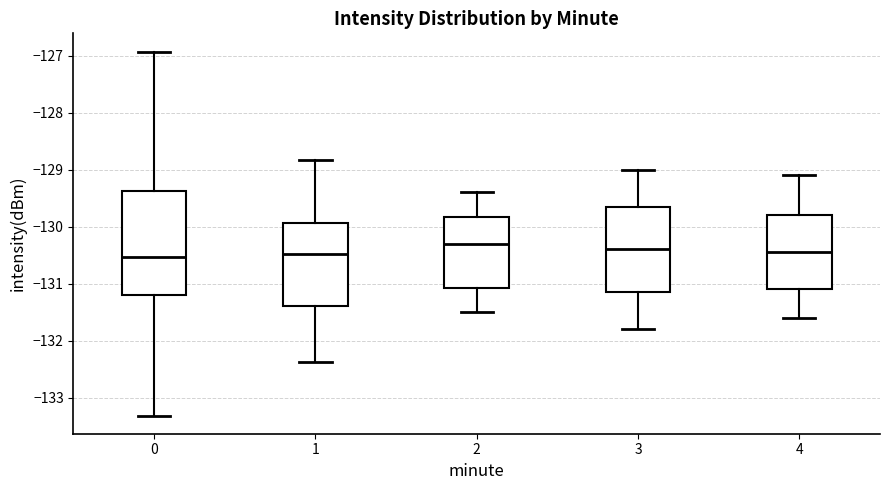

Reading left to right, transcribe this box plot: for each box, give where its median line is, the range the box spans, and where its two whiskers end, as read against the y-axis. The values are not printed on the chart, so give them approximately, as read against the axis.

0: median -130.5, box -131.2 to -129.4, whiskers -133.3 to -126.9
1: median -130.5, box -131.4 to -129.9, whiskers -132.4 to -128.8
2: median -130.3, box -131.1 to -129.8, whiskers -131.5 to -129.4
3: median -130.4, box -131.1 to -129.6, whiskers -131.8 to -129.0
4: median -130.4, box -131.1 to -129.8, whiskers -131.6 to -129.1